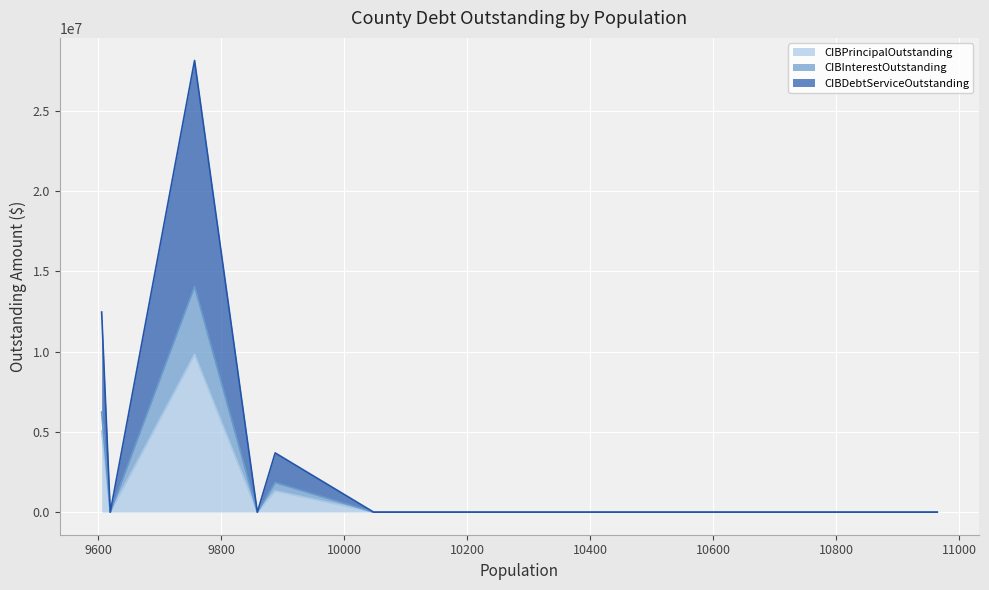

What are all the series names shown in the legend?

CIBPrincipalOutstanding, CIBInterestOutstanding, CIBDebtServiceOutstanding